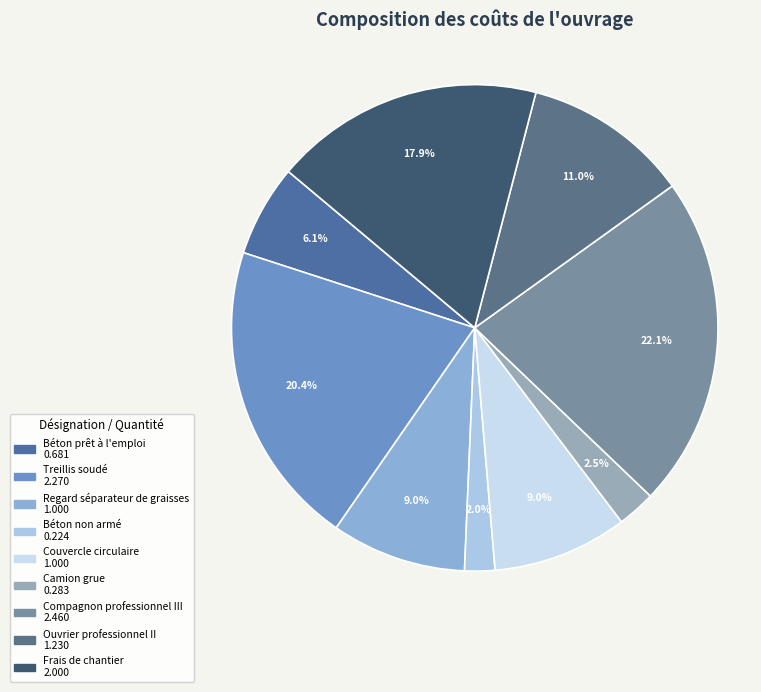

Do Camion grue and Frais de chantier together represent more than half of the pie?

No